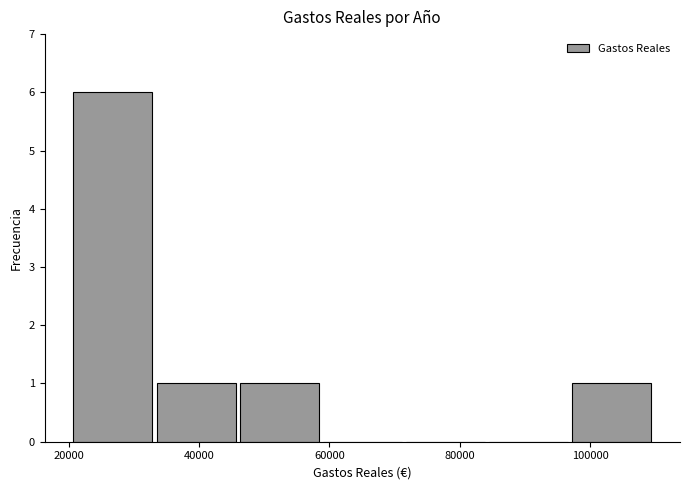

What is the height of the bar covering 46000 to 58000 on the x-axis? Neither the bar edges nor the heights are printed on the chart, so give them approximately, as read against the axes.

1